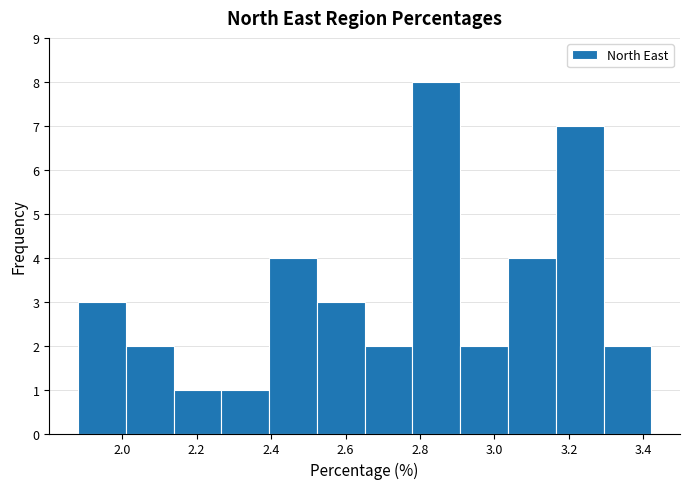

How tall is the bar that spans 2.52 to 2.66 on the x-axis? Neither the bar edges nor the heights are printed on the chart, so give them approximately, as read against the axes.

3